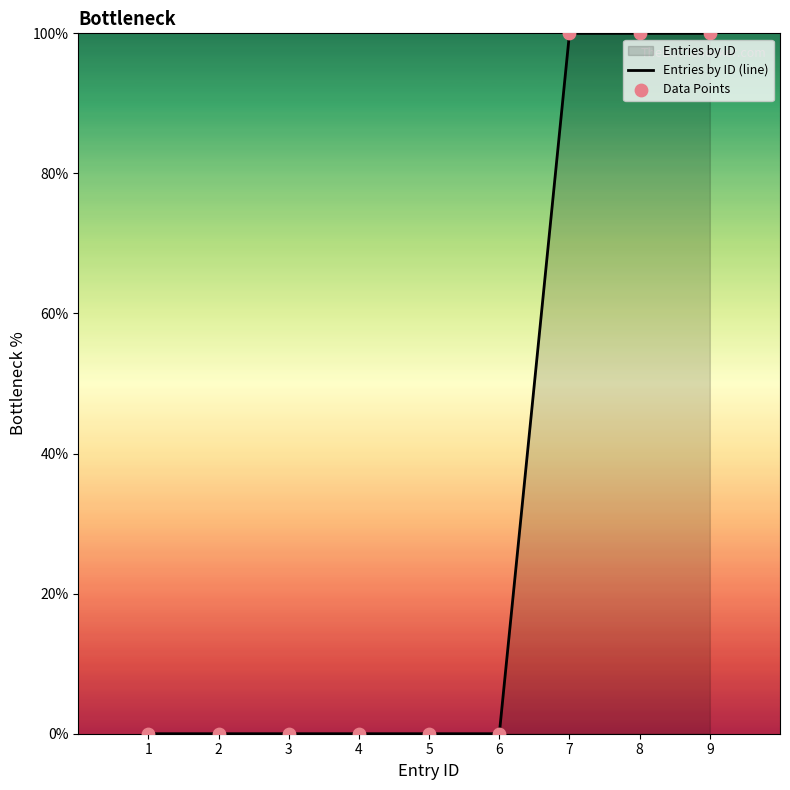

Is the value of Data Points at 6 greater than the value of Entries by ID (line) at 3?

No